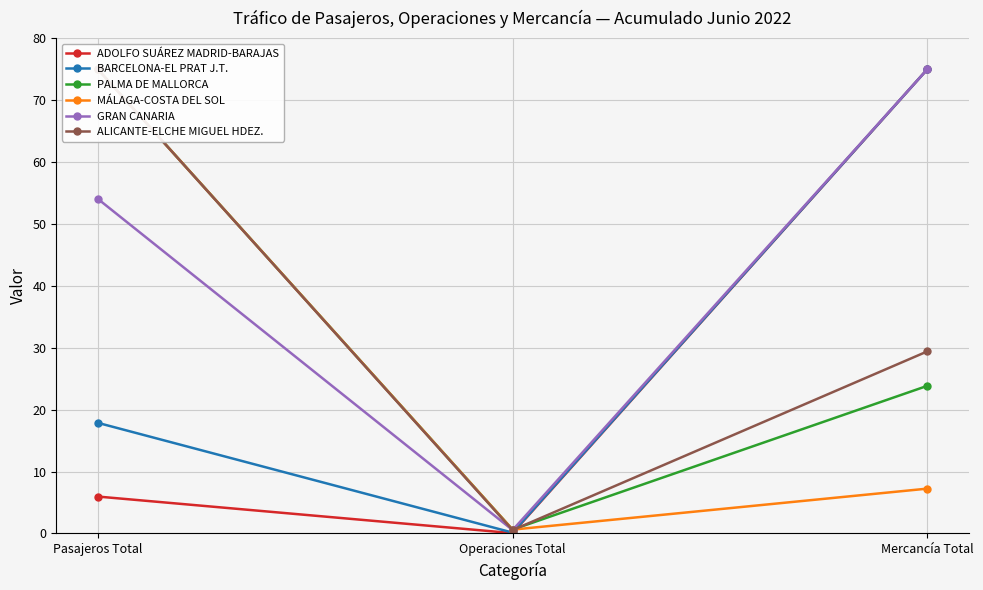

Is it true that ALICANTE-ELCHE MIGUEL HDEZ. equals 99.6 at Pasajeros Total?

False